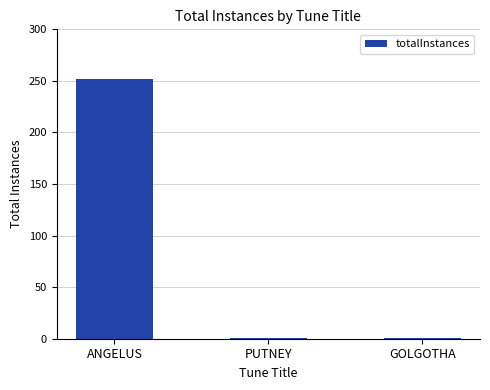

Reading left to right, what are all the values shown in this chart?

ANGELUS=252	PUTNEY=1	GOLGOTHA=1